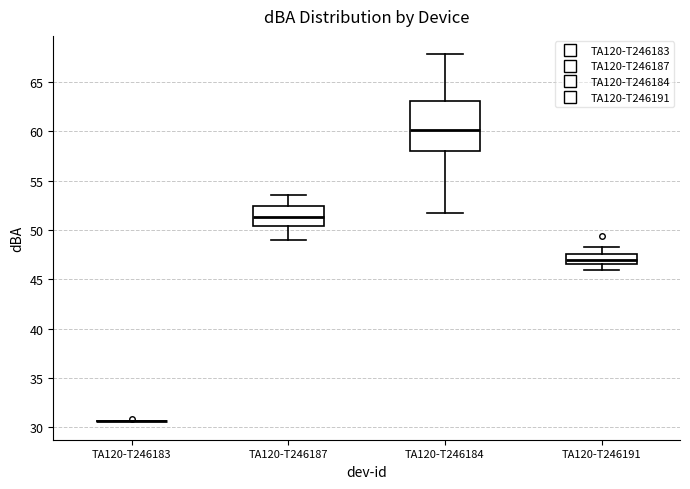

Reading left to right, read every box against the y-axis: the position of its median line, the range the box covers, and the ends of its whiskers. The values are not printed on the chart, so give them approximately, as read against the axis.

TA120-T246183: box collapsed to a line at 30.5, whiskers 30.5 to 30.5
TA120-T246187: median 51.5, box 50.5 to 52.5, whiskers 49.0 to 53.5
TA120-T246184: median 60.0, box 58.0 to 63.0, whiskers 51.5 to 68.0
TA120-T246191: median 47.0, box 46.5 to 47.5, whiskers 46.0 to 48.5